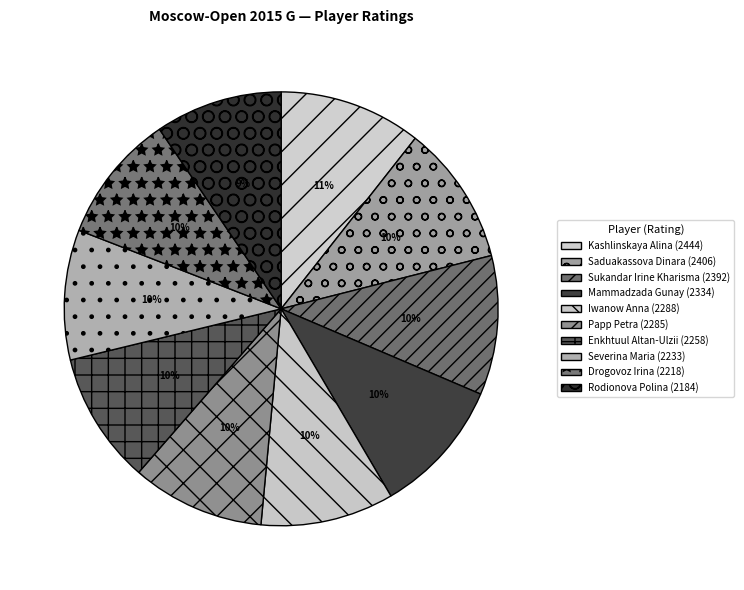

Rank the categories by value from highest to lowest.

Kashlinskaya Alina, Saduakassova Dinara, Sukandar Irine Kharisma, Mammadzada Gunay, Iwanow Anna, Papp Petra, Enkhtuul Altan-Ulzii, Severina Maria, Drogovoz Irina, Rodionova Polina